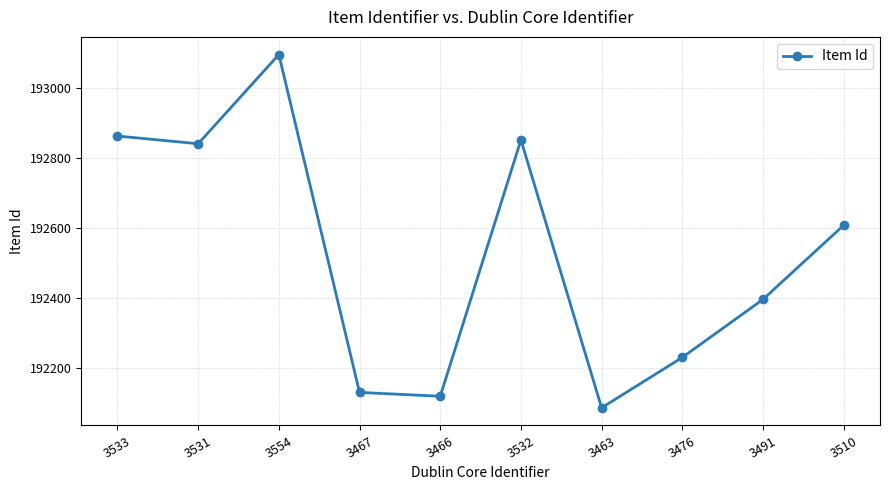

What is the difference between the values at 3476 and 3491?

166